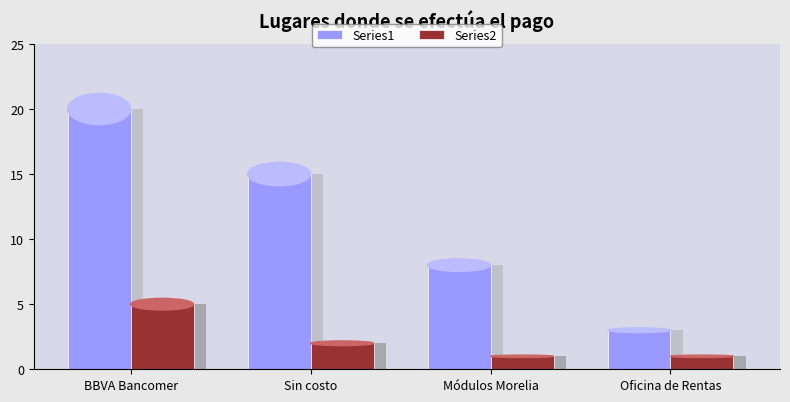

What is the difference between the highest and lowest values at Oficina de Rentas?

2